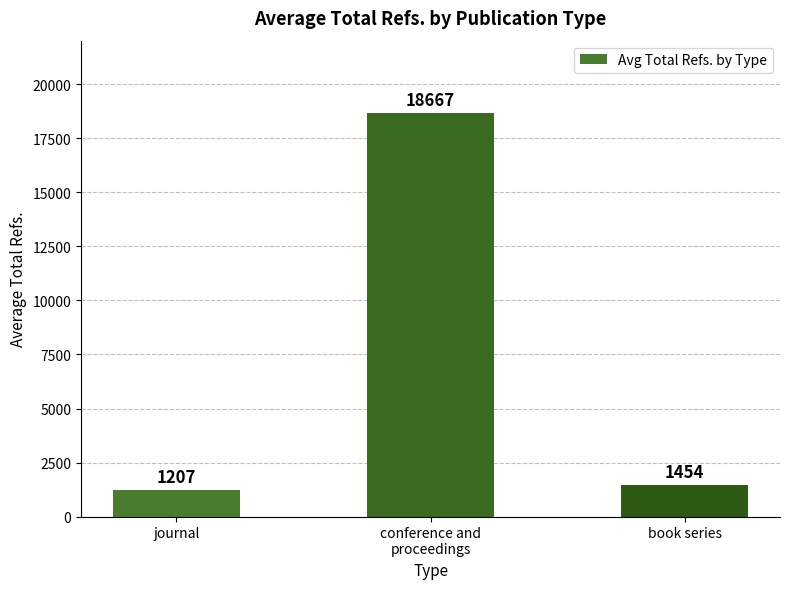

Where is the data nearest to the value 9937?

book series